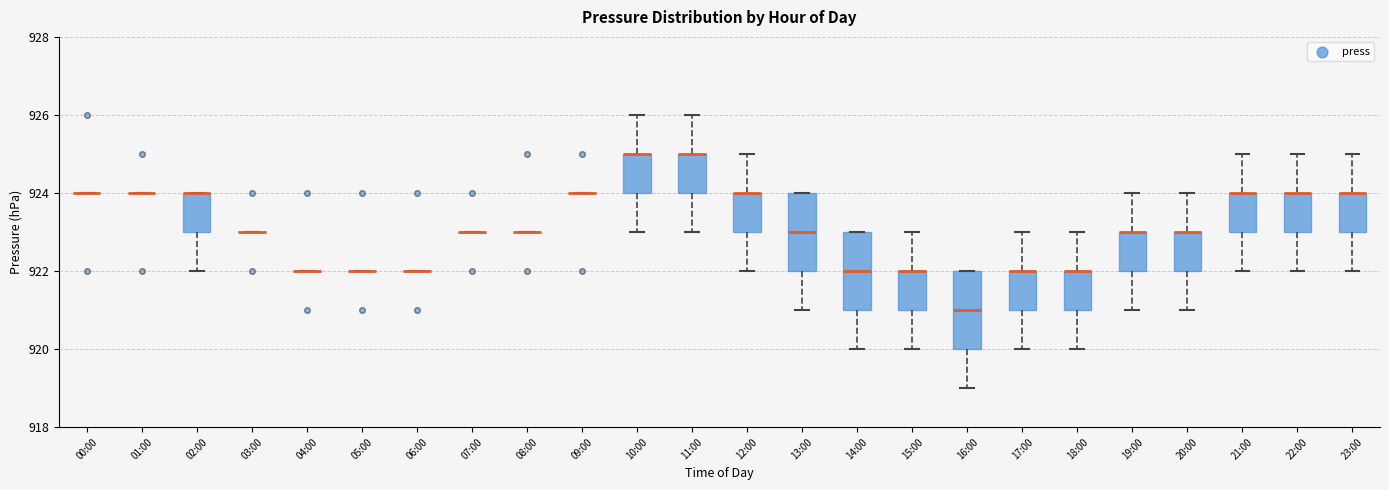

Reading left to right, read every box against the y-axis: the position of its median line, the range the box covers, and the ends of its whiskers. The values are not printed on the chart, so give them approximately, as read against the axis.

00:00: box collapsed to a line at 924, whiskers 924 to 924
01:00: box collapsed to a line at 924, whiskers 924 to 924
02:00: median 924 (drawn on the box's upper edge), box 923 to 924, whiskers 922 to 924
03:00: box collapsed to a line at 923, whiskers 923 to 923
04:00: box collapsed to a line at 922, whiskers 922 to 922
05:00: box collapsed to a line at 922, whiskers 922 to 922
06:00: box collapsed to a line at 922, whiskers 922 to 922
07:00: box collapsed to a line at 923, whiskers 923 to 923
08:00: box collapsed to a line at 923, whiskers 923 to 923
09:00: box collapsed to a line at 924, whiskers 924 to 924
10:00: median 925 (drawn on the box's upper edge), box 924 to 925, whiskers 923 to 926
11:00: median 925 (drawn on the box's upper edge), box 924 to 925, whiskers 923 to 926
12:00: median 924 (drawn on the box's upper edge), box 923 to 924, whiskers 922 to 925
13:00: median 923, box 922 to 924, whiskers 921 to 924
14:00: median 922, box 921 to 923, whiskers 920 to 923
15:00: median 922 (drawn on the box's upper edge), box 921 to 922, whiskers 920 to 923
16:00: median 921, box 920 to 922, whiskers 919 to 922
17:00: median 922 (drawn on the box's upper edge), box 921 to 922, whiskers 920 to 923
18:00: median 922 (drawn on the box's upper edge), box 921 to 922, whiskers 920 to 923
19:00: median 923 (drawn on the box's upper edge), box 922 to 923, whiskers 921 to 924
20:00: median 923 (drawn on the box's upper edge), box 922 to 923, whiskers 921 to 924
21:00: median 924 (drawn on the box's upper edge), box 923 to 924, whiskers 922 to 925
22:00: median 924 (drawn on the box's upper edge), box 923 to 924, whiskers 922 to 925
23:00: median 924 (drawn on the box's upper edge), box 923 to 924, whiskers 922 to 925